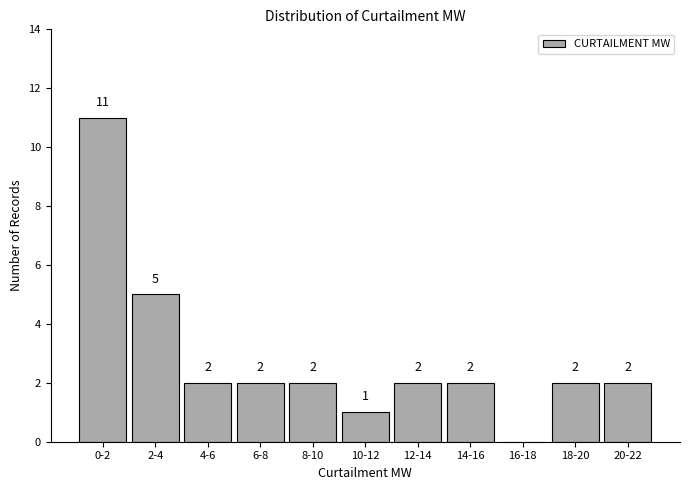

Reading left to right, transcribe all the data shown in this chart.

0-2=11	2-4=5	4-6=2	6-8=2	8-10=2	10-12=1	12-14=2	14-16=2	16-18=0	18-20=2	20-22=2